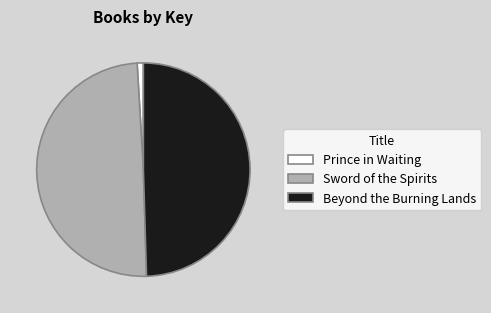

Combined, do Prince in Waiting and Beyond the Burning Lands account for over 50%?

Yes